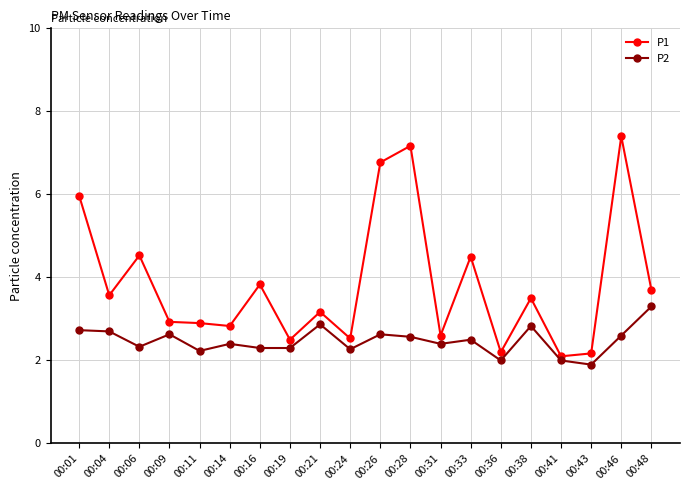

Is the value of P2 at 00:43 greater than the value of P1 at 00:14?

No